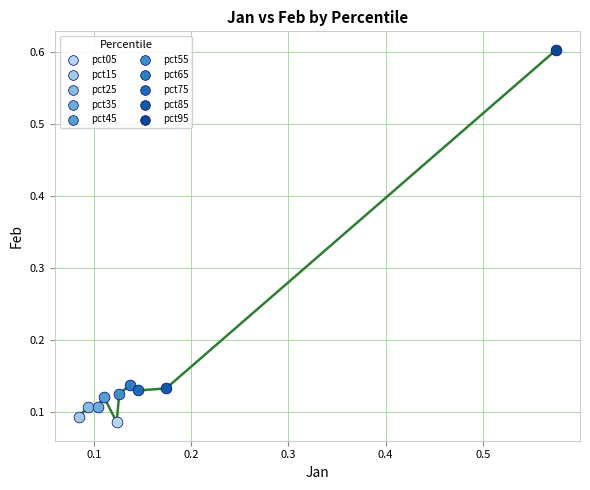

What are all the series names shown in the legend?

pct05, pct15, pct25, pct35, pct45, pct55, pct65, pct75, pct85, pct95